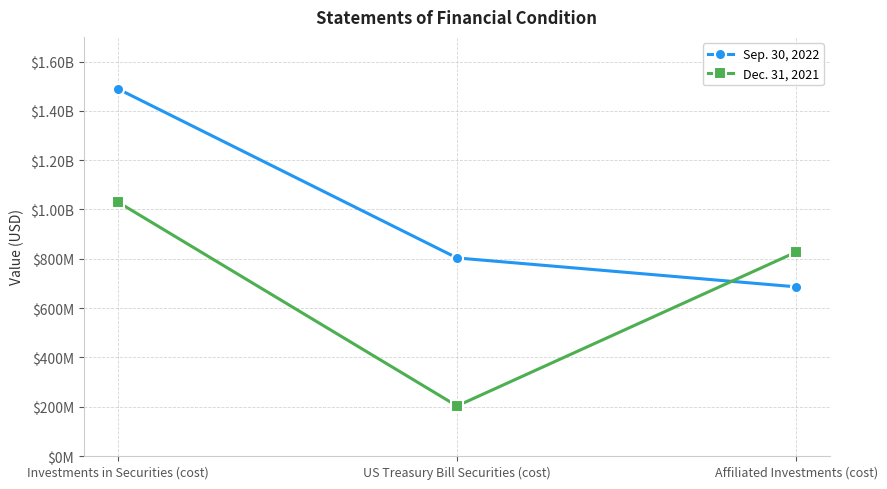

What is the label of the 1st point from the left?

Investments in Securities (cost)